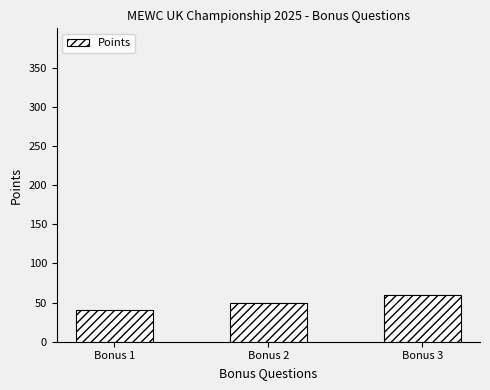

At which label is the value closest to 50?

Bonus 2